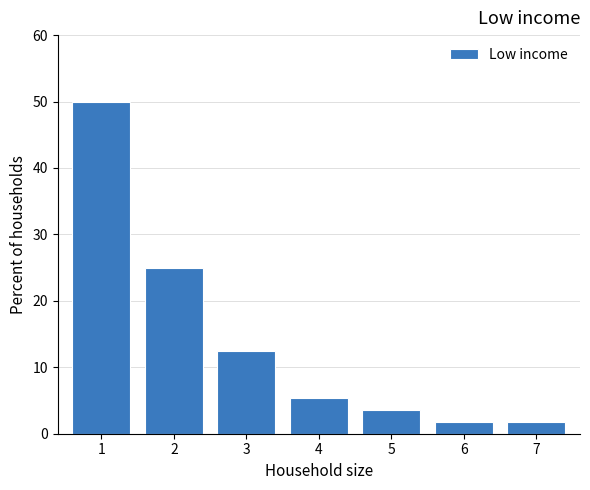

Reading left to right, extract all data points from this chart.

1=50.0	2=25.0	3=12.5	4=5.4	5=3.6	6=1.8	7=1.8